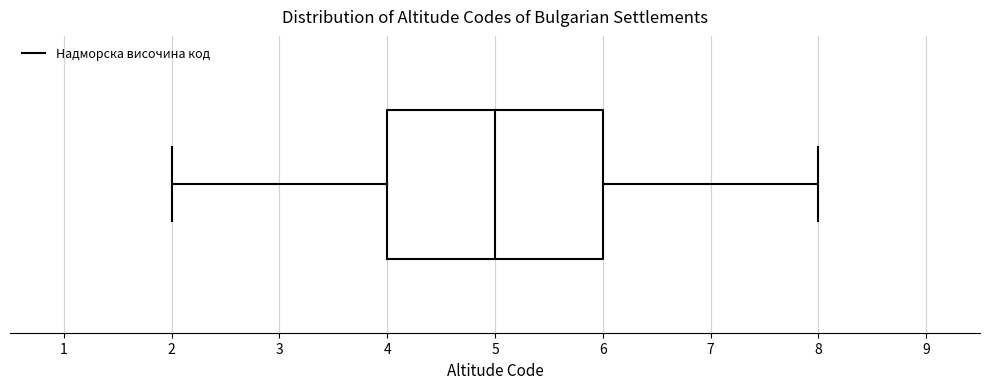

Where is the left edge of the box on the x-axis? The values are not printed on the chart, so give them approximately, as read against the axis.

4